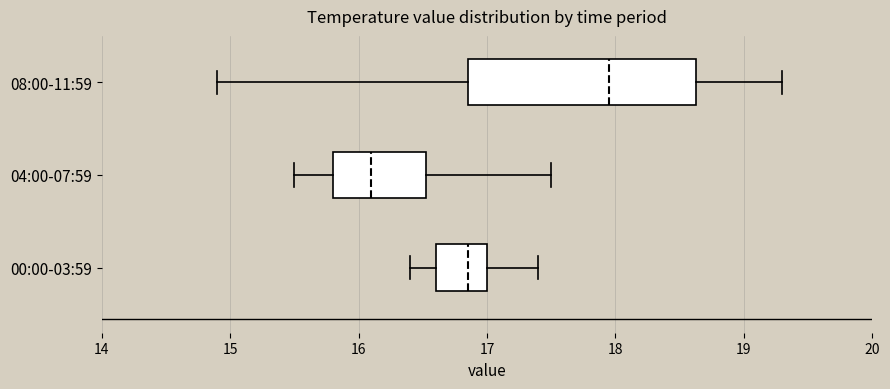

Reading bottom to top, read every box against the x-axis: the position of its median line, the range the box covers, and the ends of its whiskers. The values are not printed on the chart, so give them approximately, as read against the axis.

00:00-03:59: median 16.9, box 16.6 to 17.0, whiskers 16.4 to 17.4
04:00-07:59: median 16.1, box 15.8 to 16.5, whiskers 15.5 to 17.5
08:00-11:59: median 18.0, box 16.9 to 18.6, whiskers 14.9 to 19.3